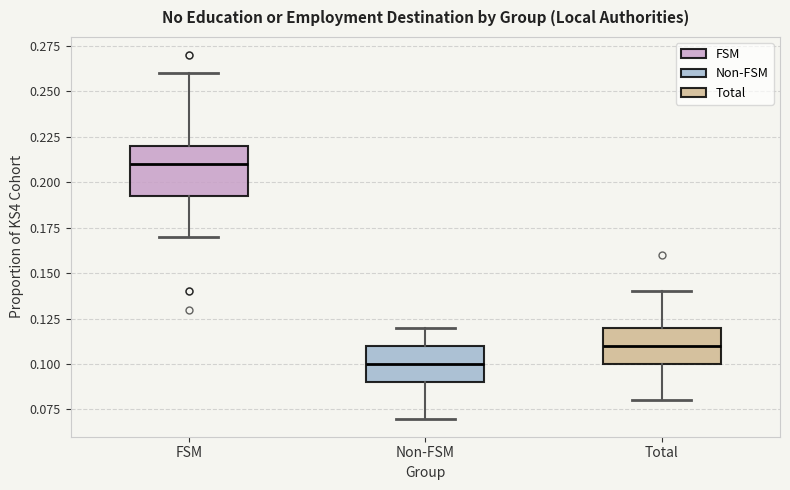

Comparing the boxes themselves (not the whiskers), which one is the tallest?

FSM